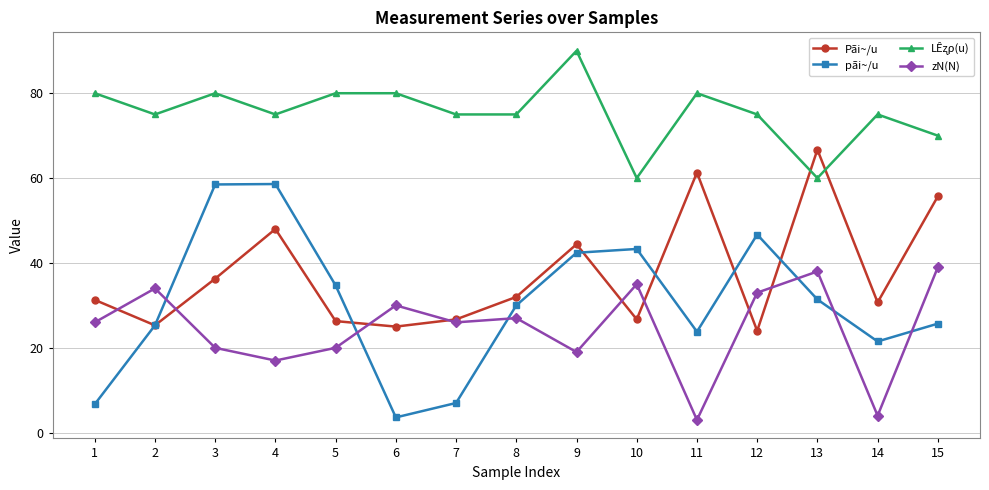

Where is the first local minimum for pãi~/u?

6